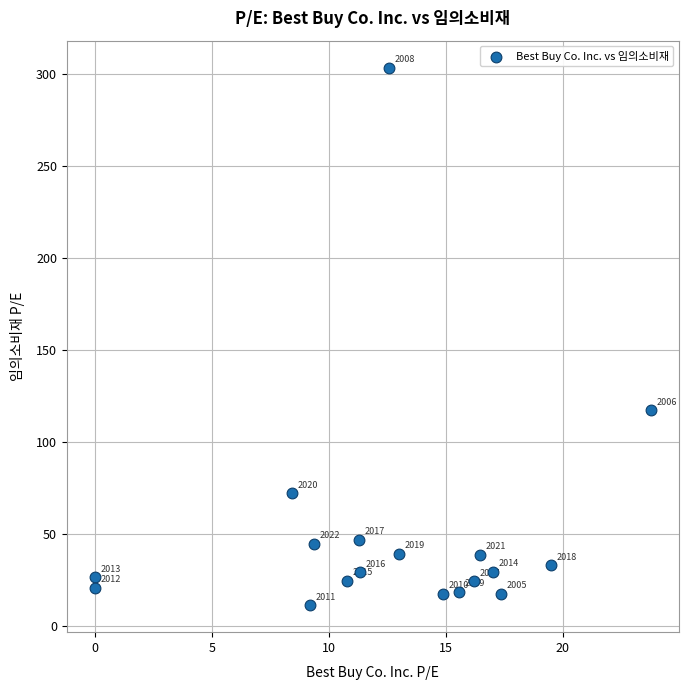

What is the range of Y values (max minus min)?

292.0